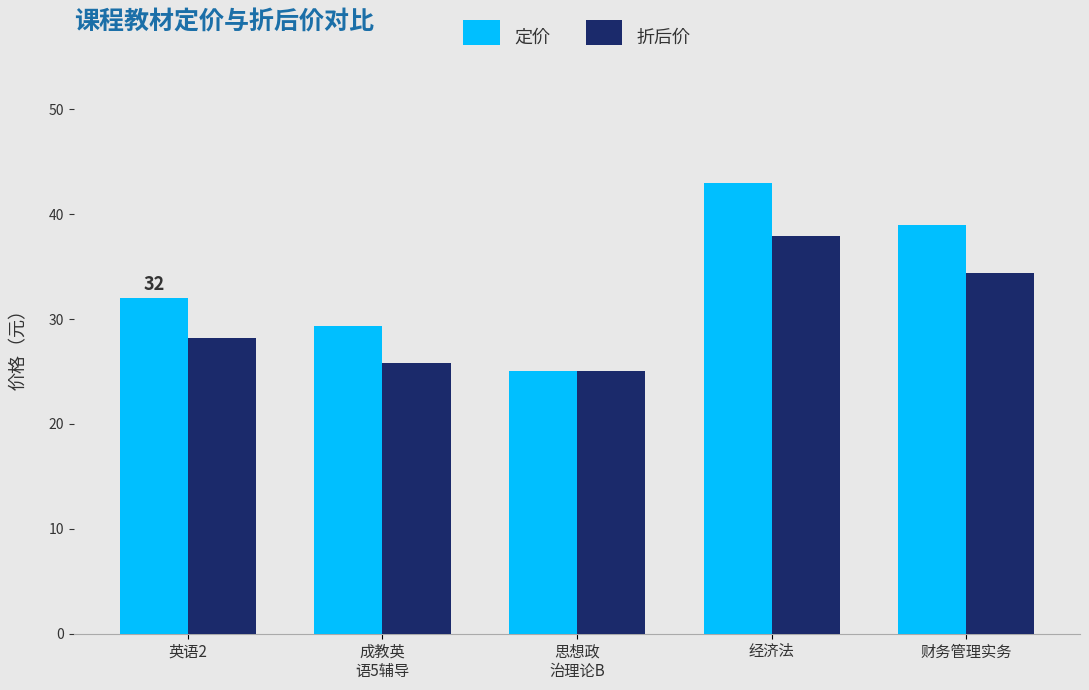

List the series in order of their peak value, lowest first.

折后价, 定价